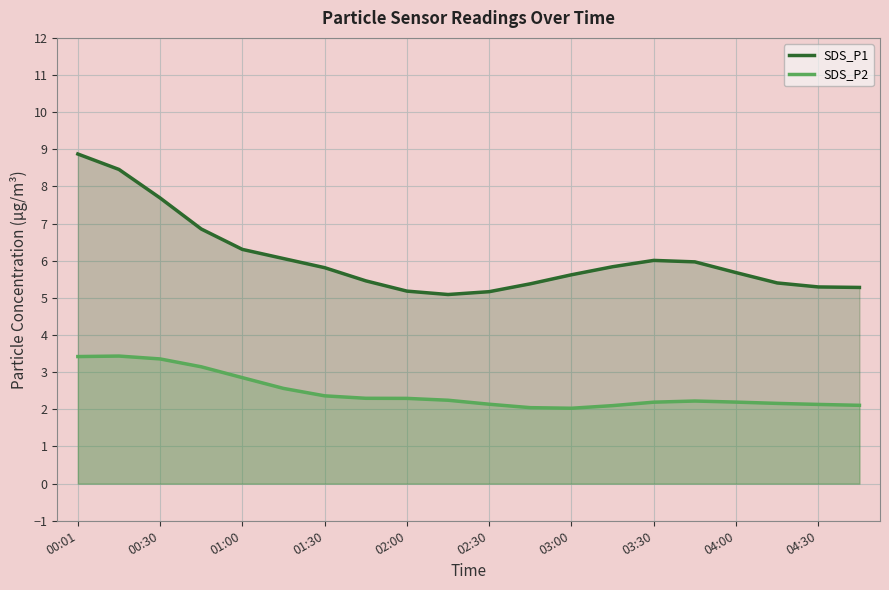

Which series changed the most between 00:30 and 02:30?

SDS_P1